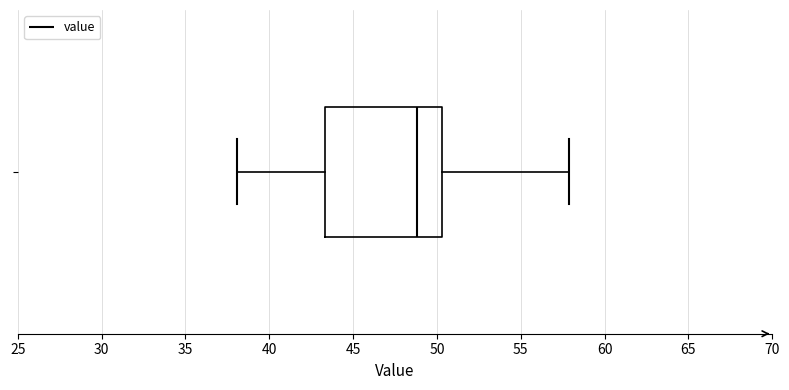

Transcribe this box plot: give where the median line is, the range the box spans, and where the two whiskers end, as read against the x-axis. The values are not printed on the chart, so give them approximately, as read against the axis.

median 49.0, box 43.5 to 50.5, whiskers 38.0 to 58.0